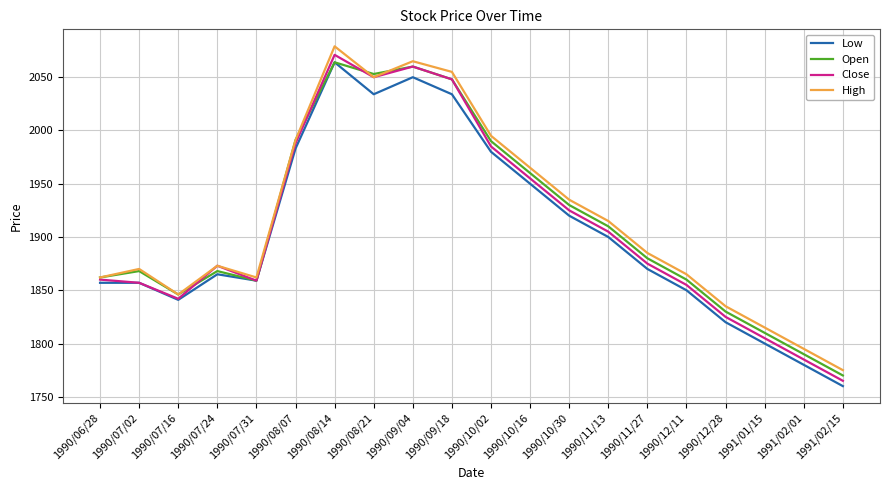

After their last crossing, which series has the higher values: Open or Close?

Open